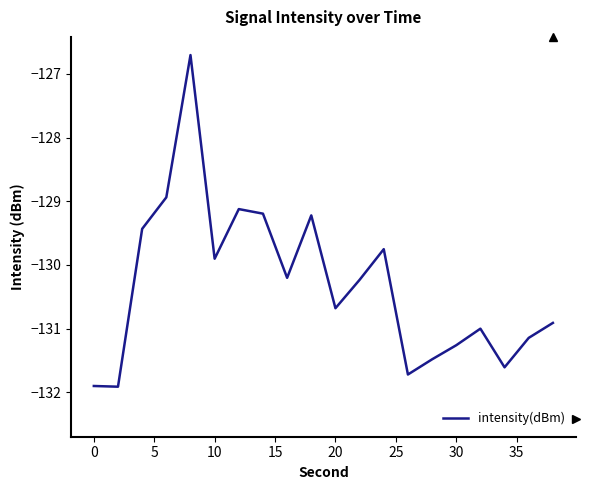

What is the maximum value shown in the chart?

-126.7